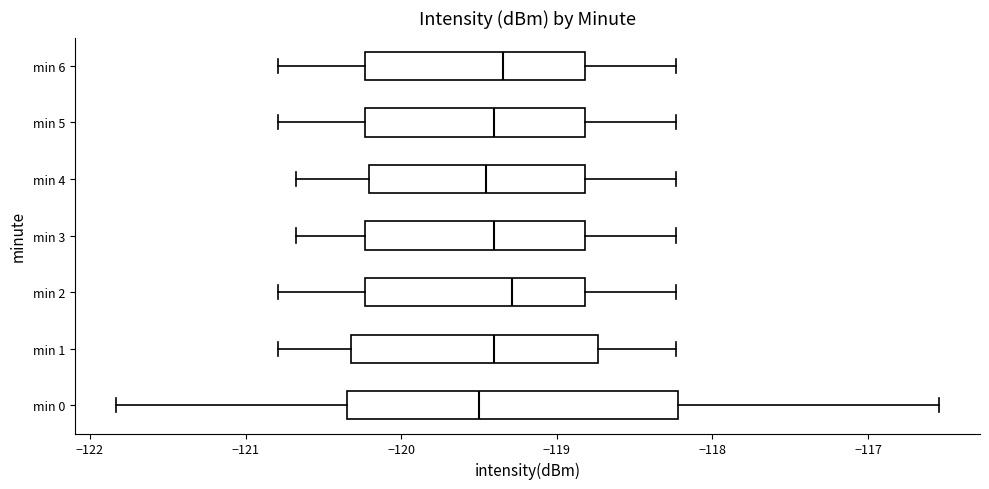

Reading bottom to top, read every box against the x-axis: the position of its median line, the range the box covers, and the ends of its whiskers. The values are not printed on the chart, so give them approximately, as read against the axis.

min 0: median -119.5, box -120.4 to -118.2, whiskers -121.8 to -116.5
min 1: median -119.4, box -120.3 to -118.7, whiskers -120.8 to -118.2
min 2: median -119.3, box -120.2 to -118.8, whiskers -120.8 to -118.2
min 3: median -119.4, box -120.2 to -118.8, whiskers -120.7 to -118.2
min 4: median -119.5, box -120.2 to -118.8, whiskers -120.7 to -118.2
min 5: median -119.4, box -120.2 to -118.8, whiskers -120.8 to -118.2
min 6: median -119.3, box -120.2 to -118.8, whiskers -120.8 to -118.2